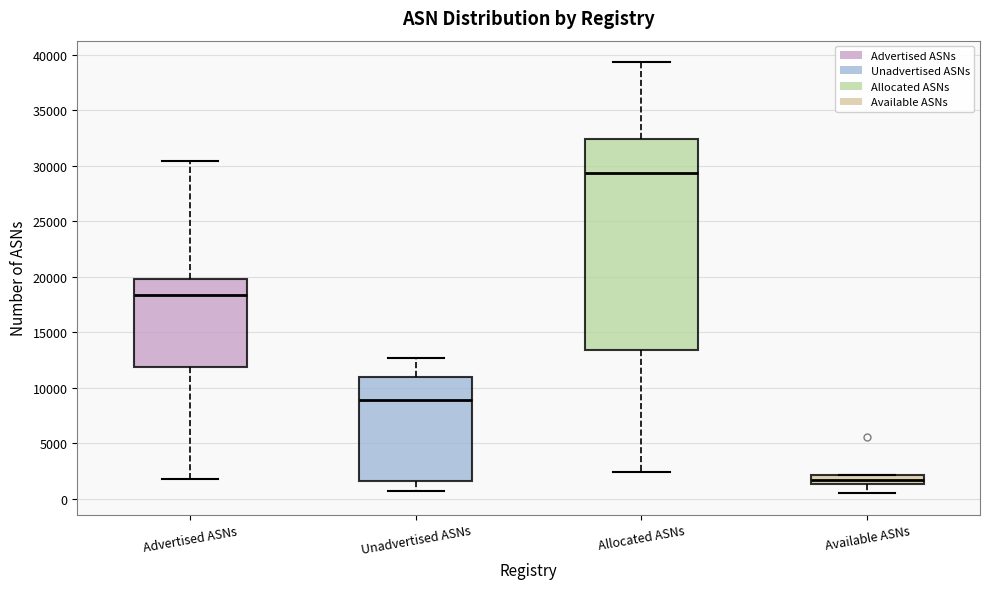

Reading left to right, transcribe this box plot: for each box, give where its median line is, the range the box spans, and where its two whiskers end, as read against the y-axis. The values are not printed on the chart, so give them approximately, as read against the axis.

Advertised ASNs: median 18500, box 12000 to 19500, whiskers 1500 to 30500
Unadvertised ASNs: median 9000, box 1500 to 11000, whiskers 500 to 12500
Allocated ASNs: median 29500, box 13500 to 32500, whiskers 2500 to 39500
Available ASNs: median 1500 (inside the box), box 1500 to 2000, whiskers 500 to 2000